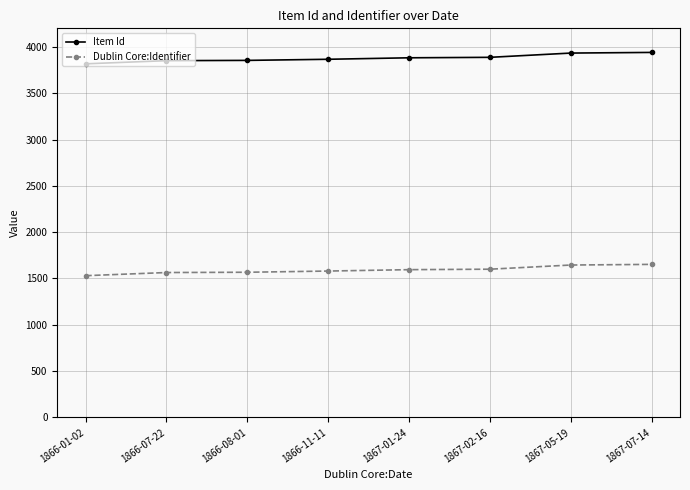

Is it true that Dublin Core:Identifier equals 2132 at 1867-02-16?

False